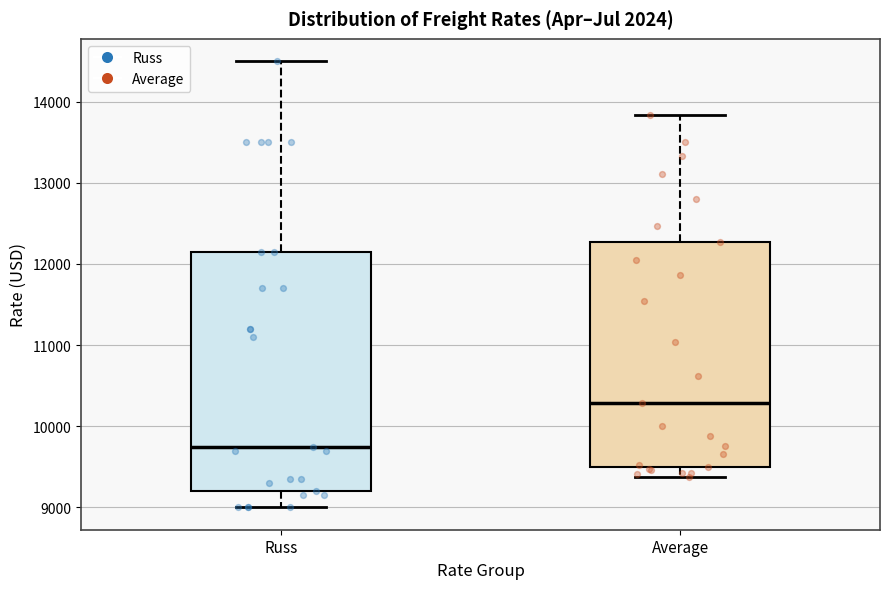

Where is the upper edge of the box for Russ on the y-axis? The values are not printed on the chart, so give them approximately, as read against the axis.

12200